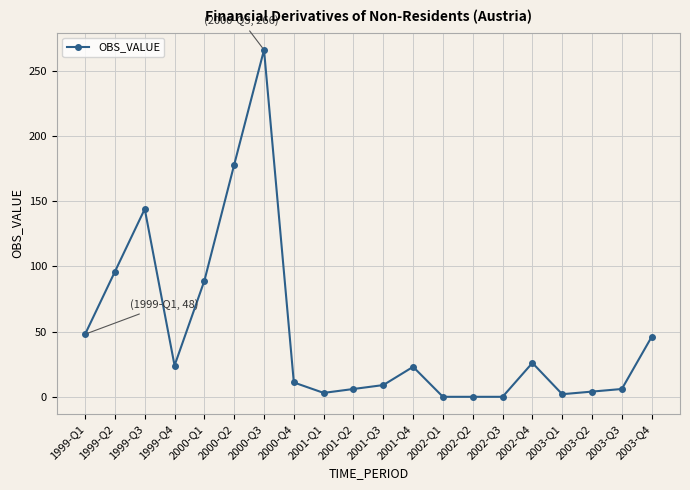

At which label does the data first exceed 23?

1999-Q1